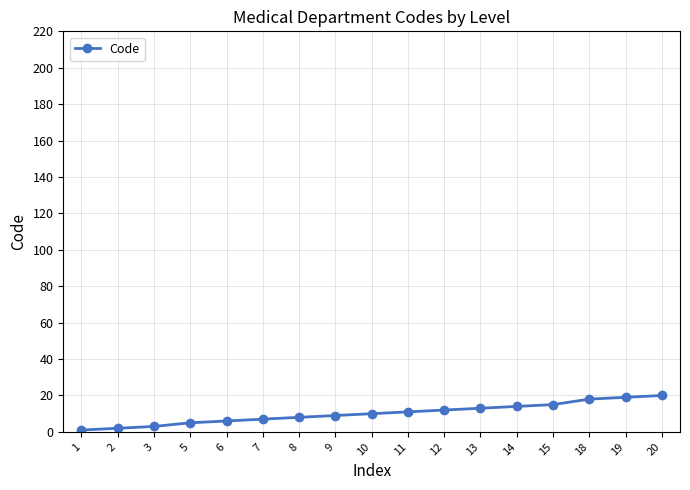

The value at 20 is 29. True or false?

False